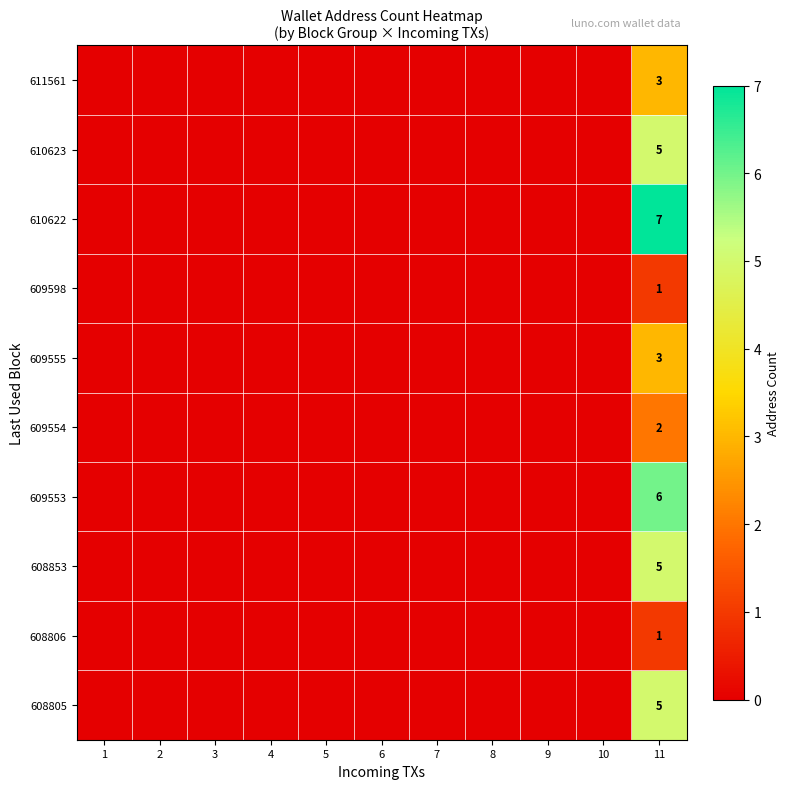

Is it true that 608806 equals 1 at 11?

True